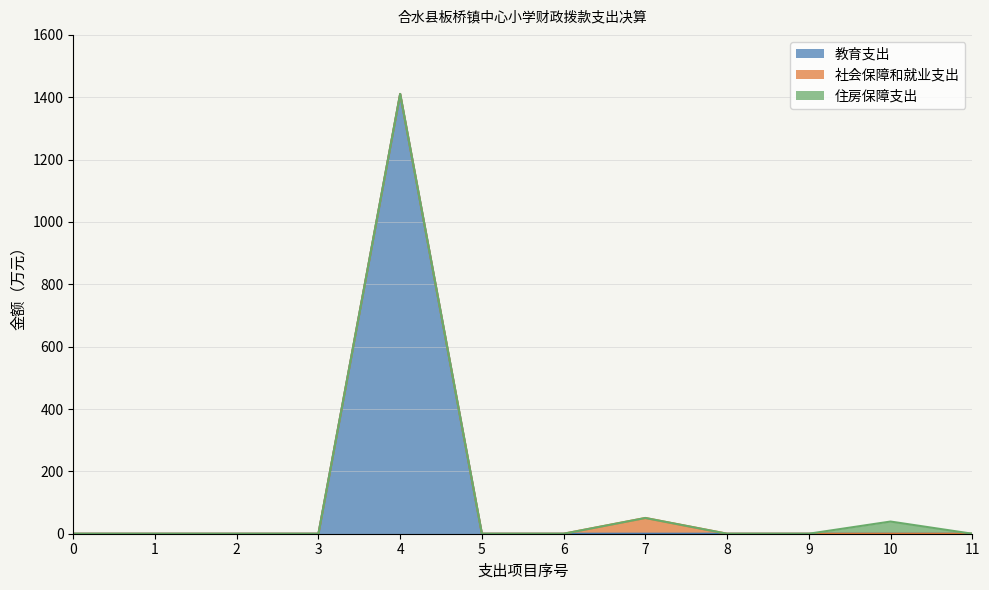

Reading right to left, what are all the values shown in this chart?

教育支出: 11=0.0	10=0.0	9=0.0	8=0.0	7=0.0	6=0.0	5=0.0	4=1410.7	3=0.0	2=0.0	1=0.0	0=0.0
社会保障和就业支出: 11=0.0	10=0.0	9=0.0	8=0.0	7=50.5	6=0.0	5=0.0	4=0.0	3=0.0	2=0.0	1=0.0	0=0.0
住房保障支出: 11=0.0	10=39.1	9=0.0	8=0.0	7=0.0	6=0.0	5=0.0	4=0.0	3=0.0	2=0.0	1=0.0	0=0.0